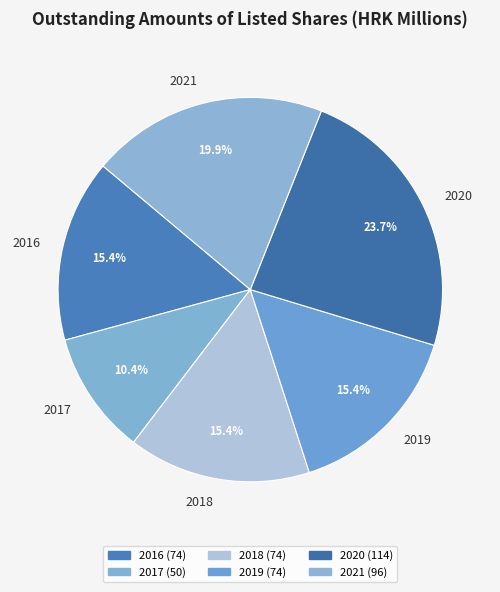

Do 2019 and 2016 together represent more than half of the pie?

No